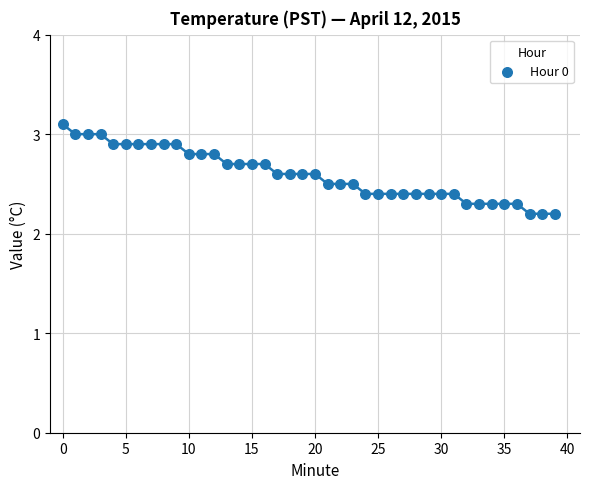

What is the range of Y values (max minus min)?

0.9